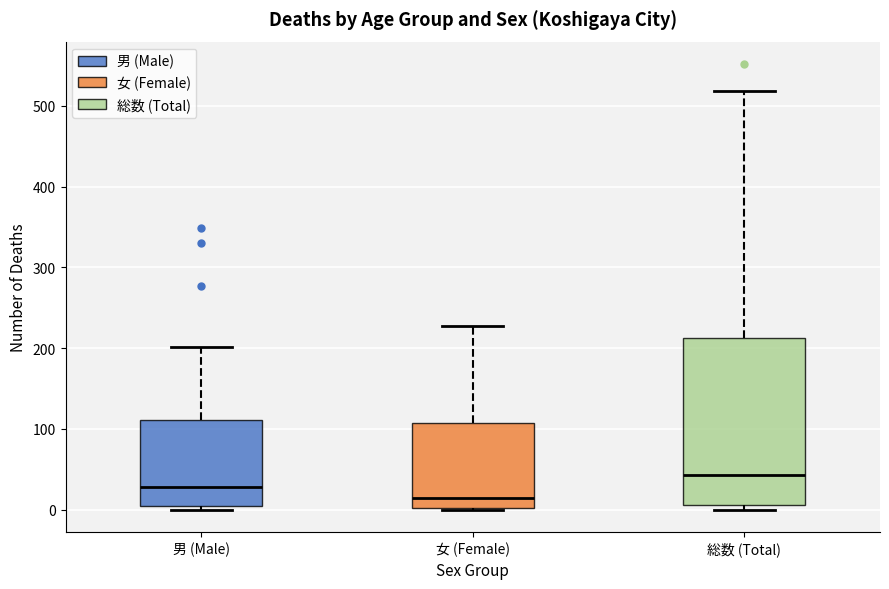

Reading left to right, transcribe this box plot: for each box, give where its median line is, the range the box spans, and where its two whiskers end, as read against the y-axis. The values are not printed on the chart, so give them approximately, as read against the axis.

男 (Male): median 30, box 0 to 110, whiskers 0 (just below the box's lower edge) to 200
女 (Female): median 20, box 0 to 110, whiskers 0 to 230
総数 (Total): median 40, box 10 to 210, whiskers 0 to 520